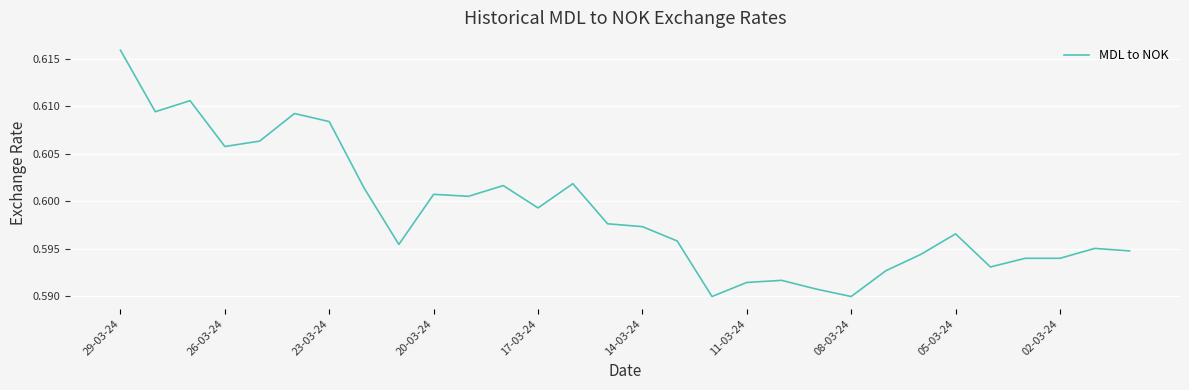

Does the chart display data point markers on the line(s)?

No